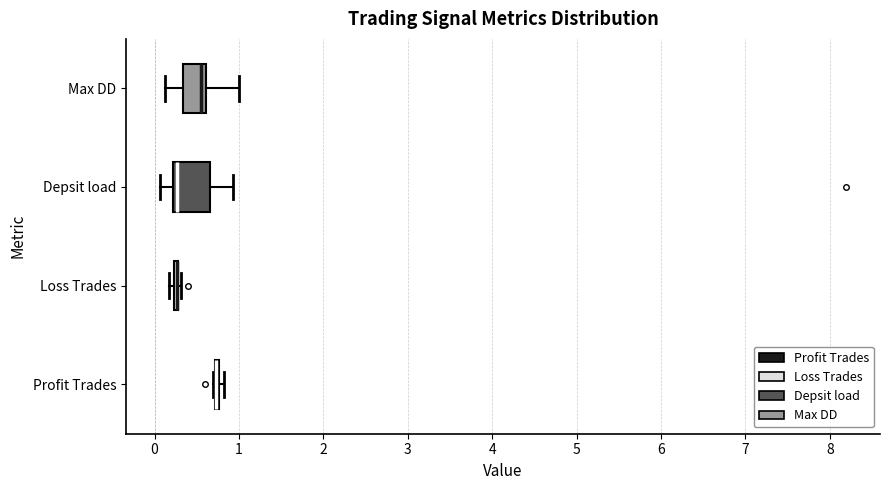

Comparing the boxes themselves (not the whiskers), which one is the widest?

Depsit load